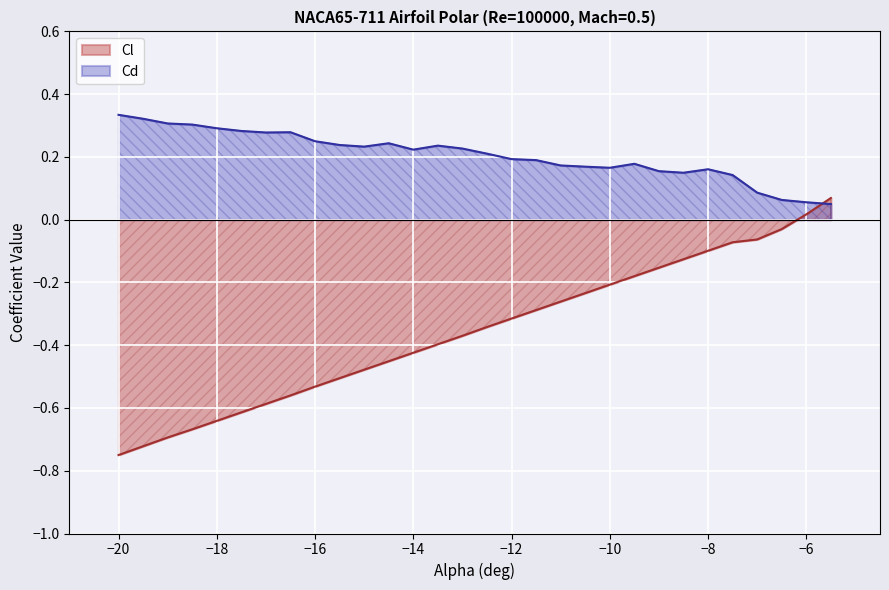

Which series changed the most between -19 and -12.5?

Cl